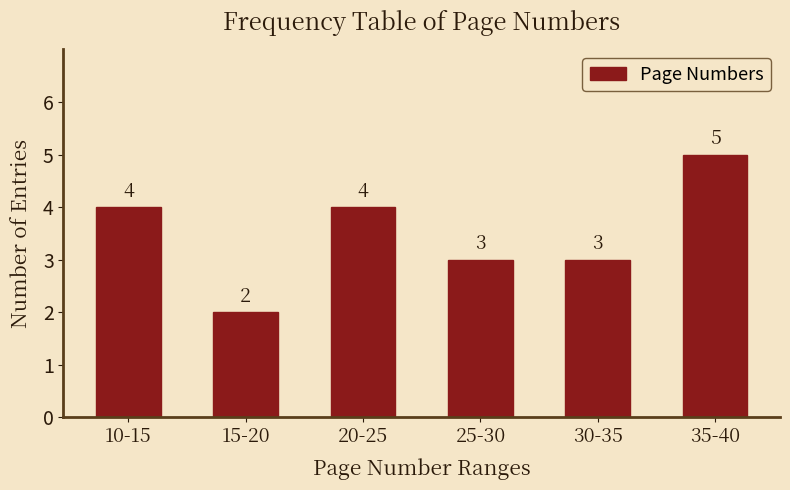

Reading left to right, what are all the values shown in this chart?

10-15=4	15-20=2	20-25=4	25-30=3	30-35=3	35-40=5